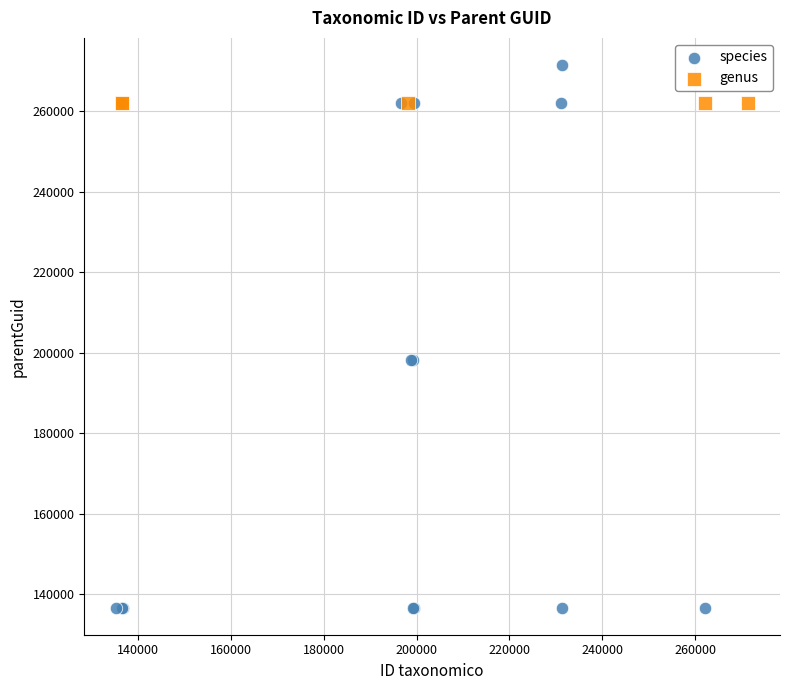

Which series contains the highest Y value?

species